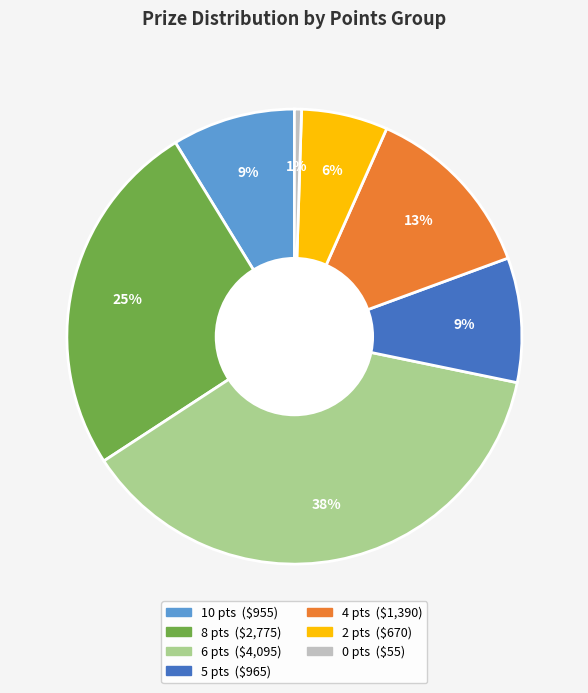

Does any single category account for the majority?

No